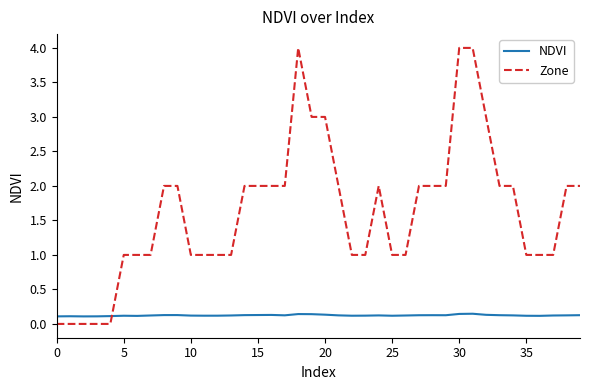

How many intersections are there between Zone and NDVI?

1